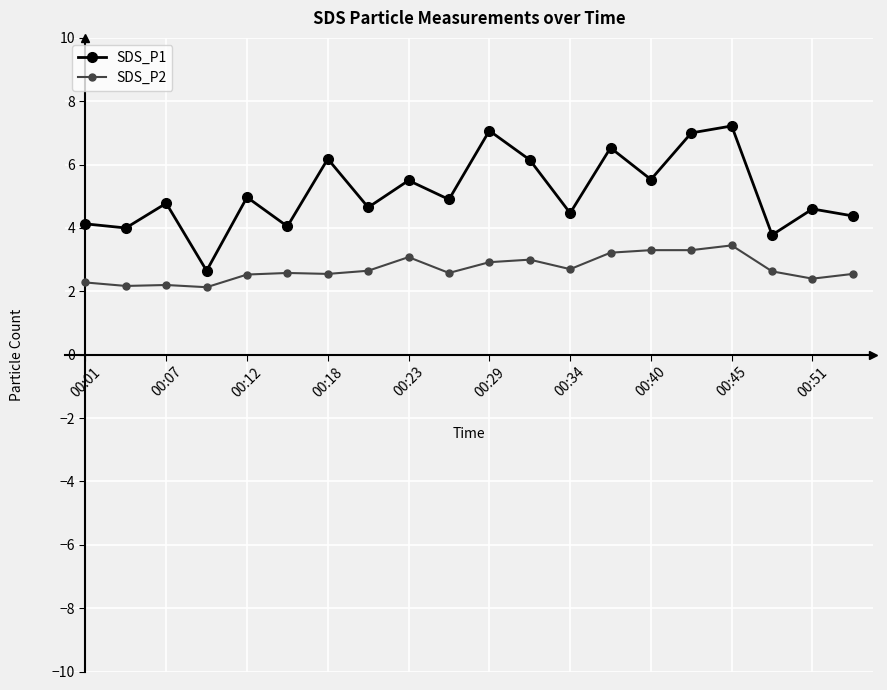

What is the value of the SDS_P1 point at the 13th from the left?

4.5